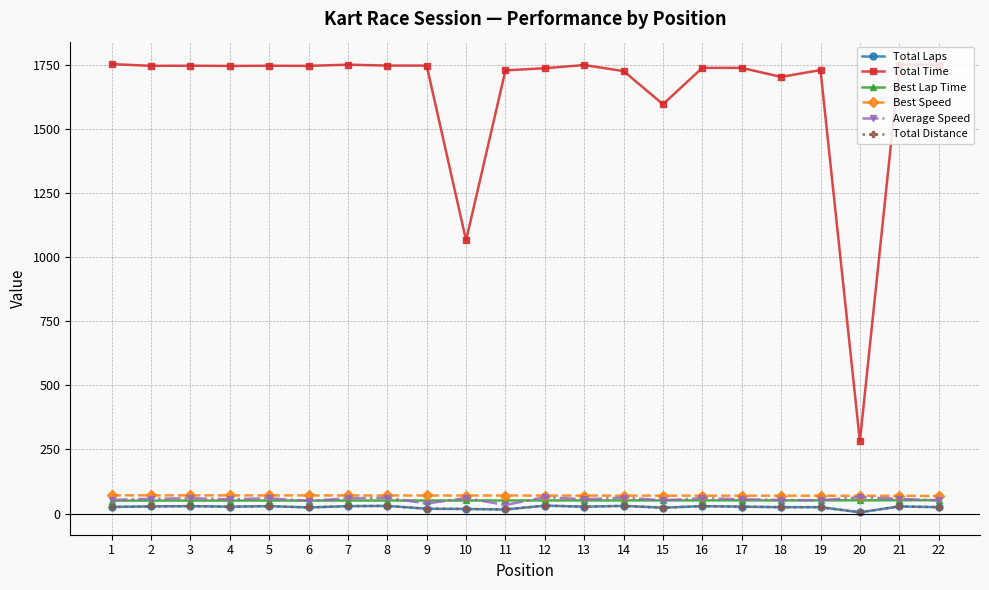

Which series changed the most between 18 and 22?

Total Time